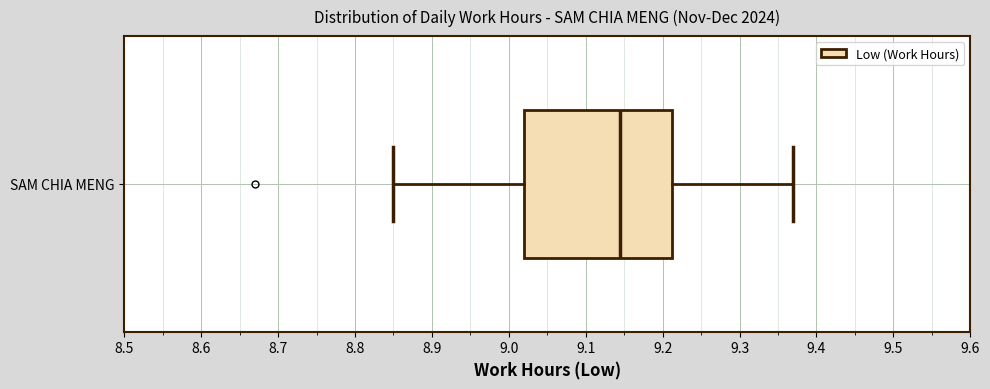

Where is the left edge of the box for SAM CHIA MENG on the x-axis? The values are not printed on the chart, so give them approximately, as read against the axis.

9.02